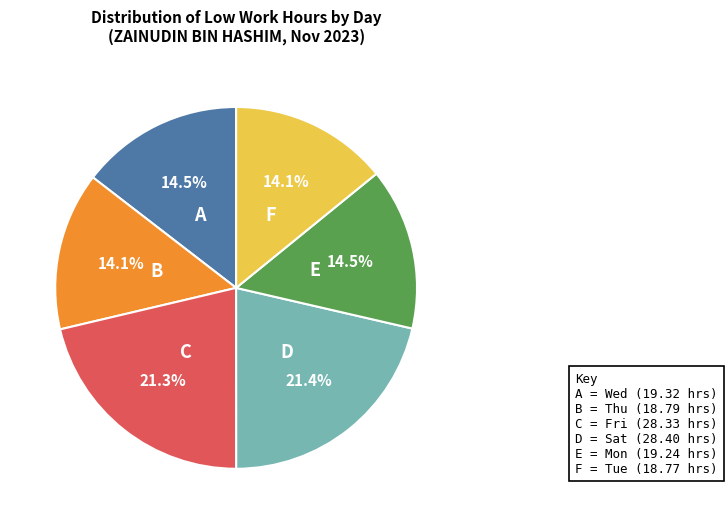

Is there a majority slice in this chart?

No